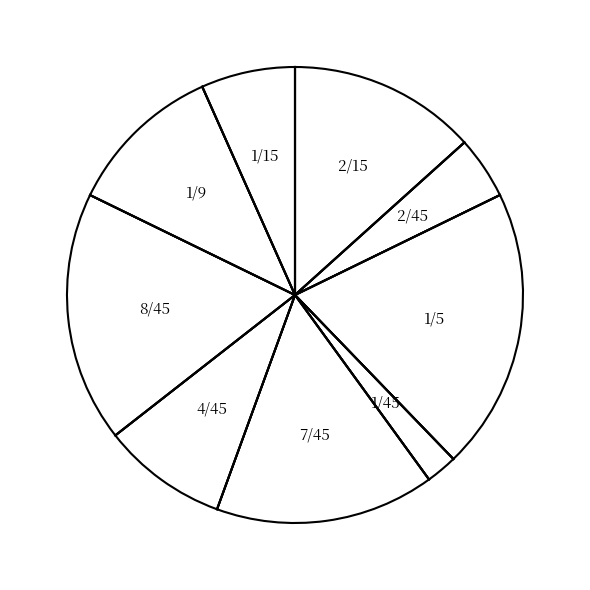

How many segments does this pie chart have?

9